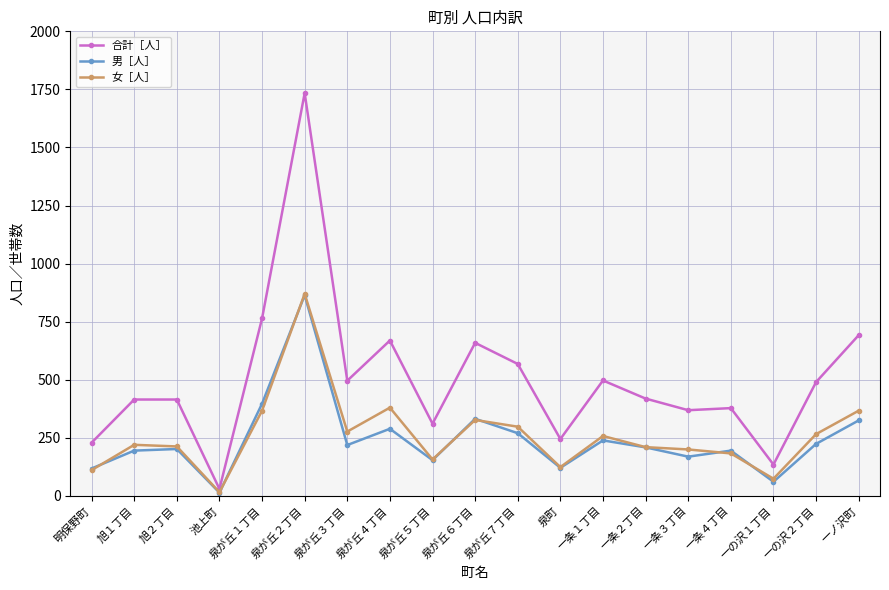

Which category has the lowest value in the 女［人］ series?

池上町